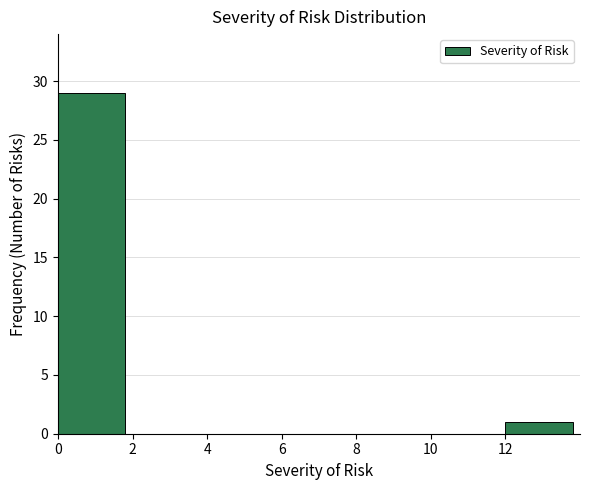

What is the height of the bar covering 0 to 2 on the x-axis? The values are not printed on the chart, so give them approximately, as read against the axis.

29